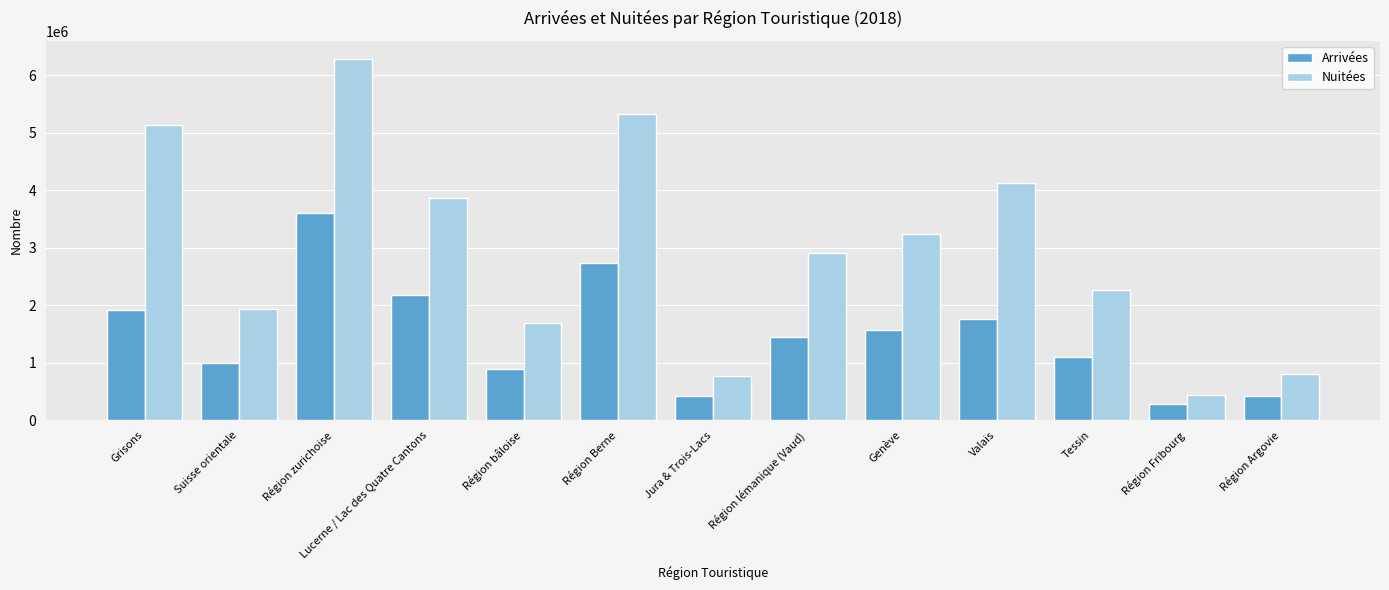

At Région lémanique (Vaud), list the series in order from smallest to largest.

Arrivées, Nuitées